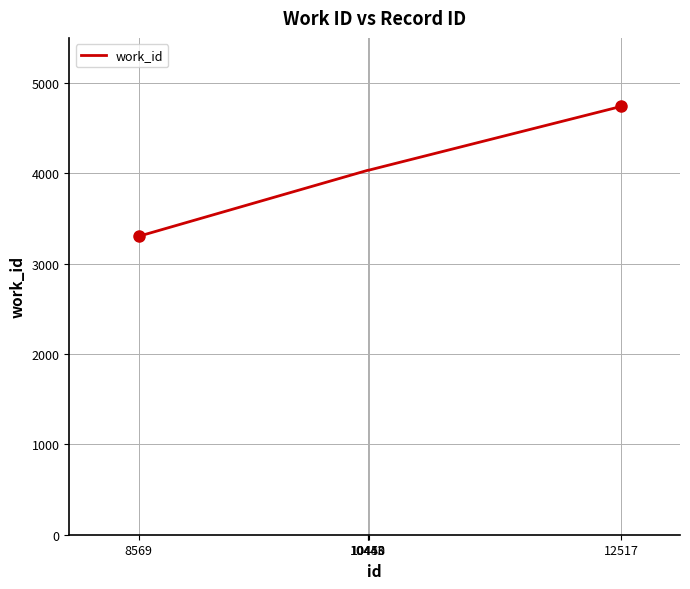

The value at 12517 is 4741. True or false?

True